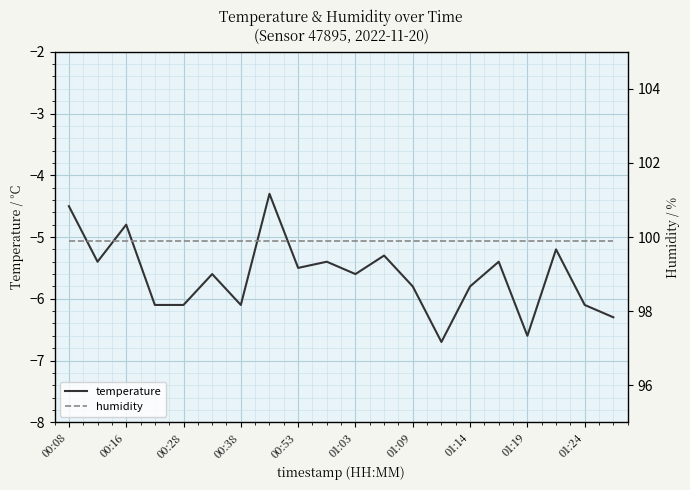

The temperature series shows -1.8 at 00:16. True or false?

False